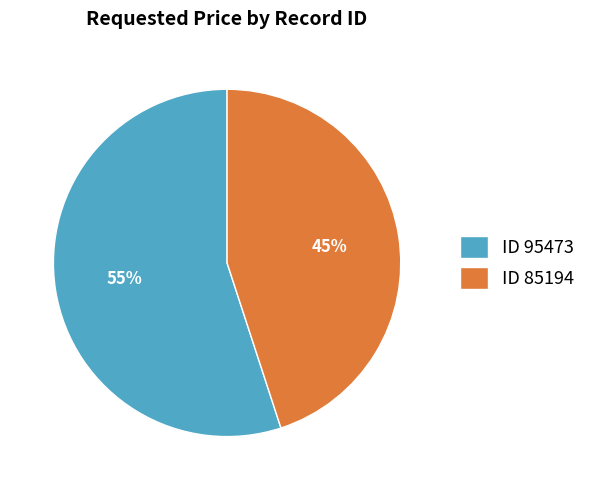

What is the majority slice?

ID 95473